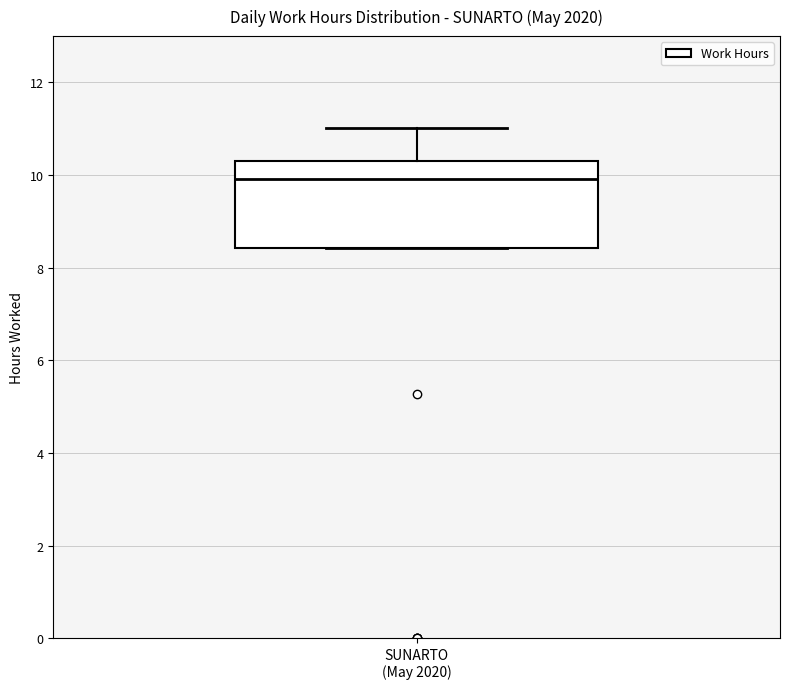

Read this box plot against the y-axis: the position of the median line, the range covered by the box, and the ends of both whiskers. The values are not printed on the chart, so give them approximately, as read against the axis.

median 10.0, box 8.4 to 10.2, whiskers 8.4 to 11.0